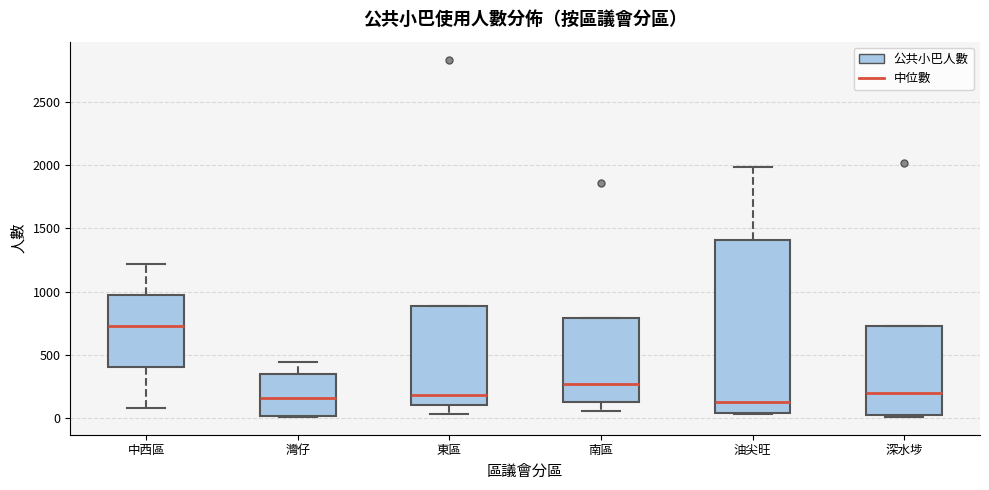

Where does the median line of the box for 東區 sit on the y-axis? The values are not printed on the chart, so give them approximately, as read against the axis.

200